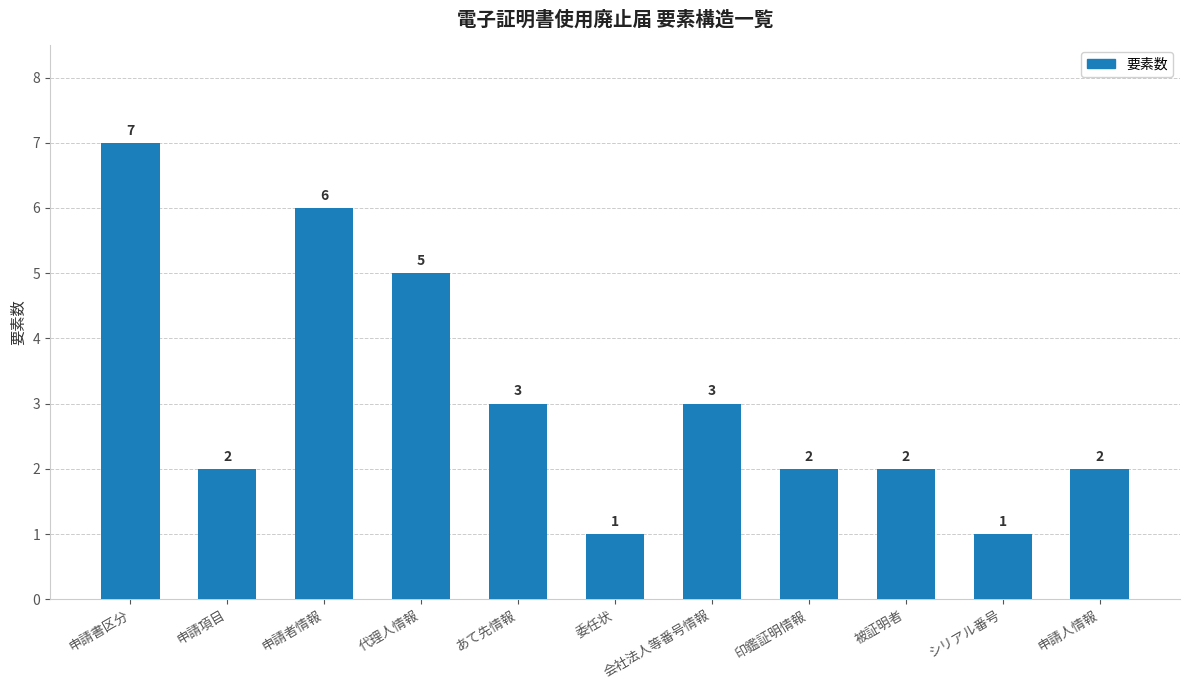

What is the change in value from 会社法人等番号情報 to シリアル番号?

-2